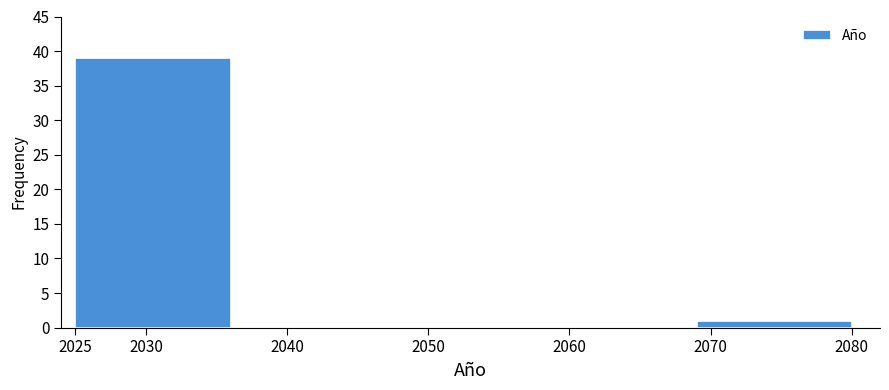

Reading left to right, transcribe this chart: for each bar, give the range it covers on the x-axis and its height. The values are not printed on the chart, so give them approximately, as read against the axis.

2025 to 2036: 39
2036 to 2047: 0
2047 to 2058: 0
2058 to 2069: 0
2069 to 2080: 1